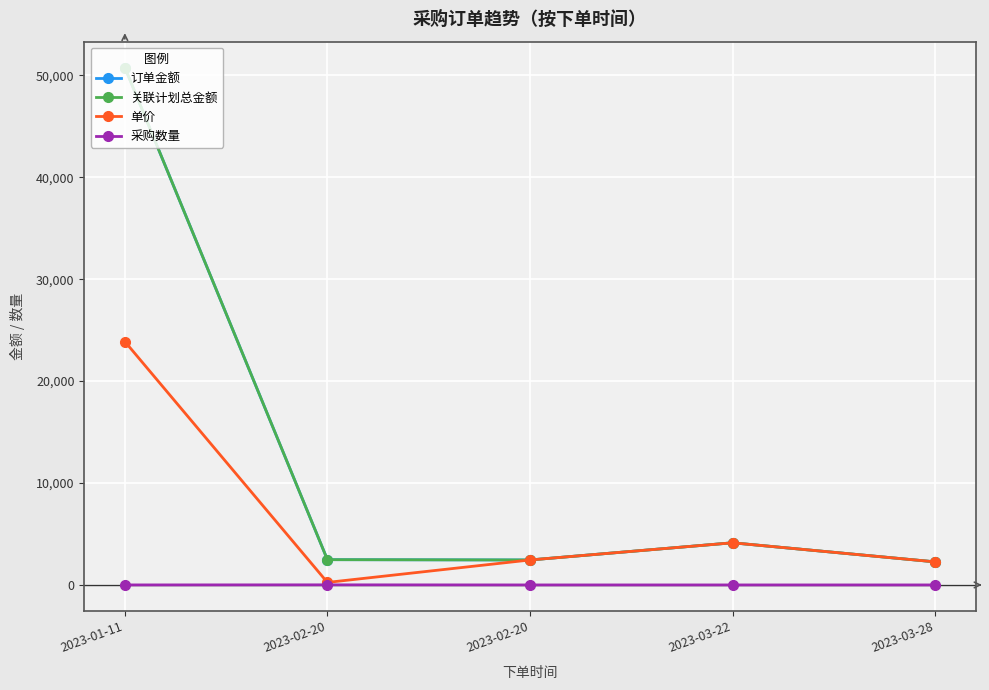

True or false: 关联计划总金额 has a value of 2265 at 2023-03-28.

True